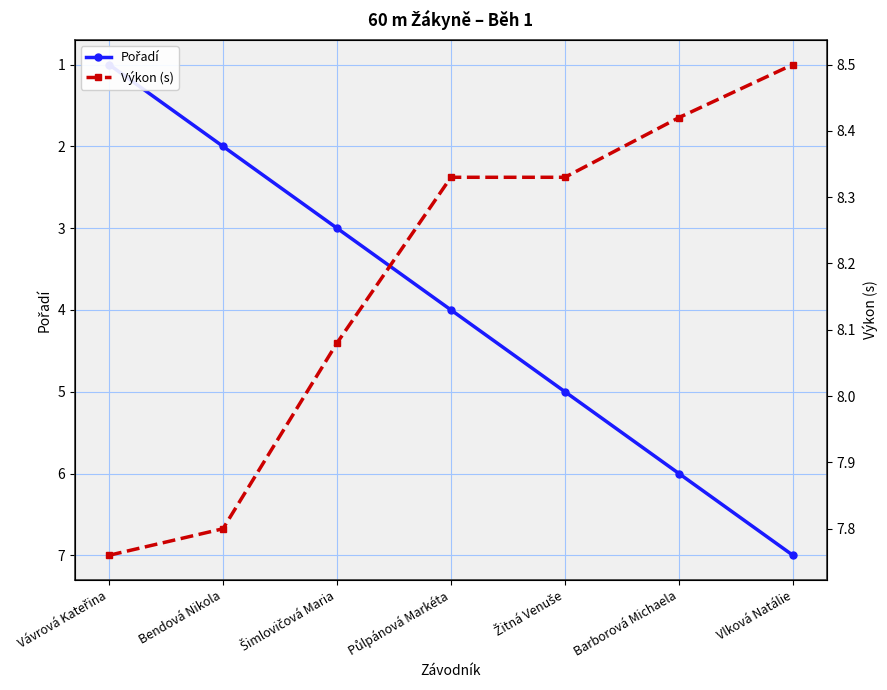

The Výkon (s) series shows 8.3 at Žitná Venuše. True or false?

True